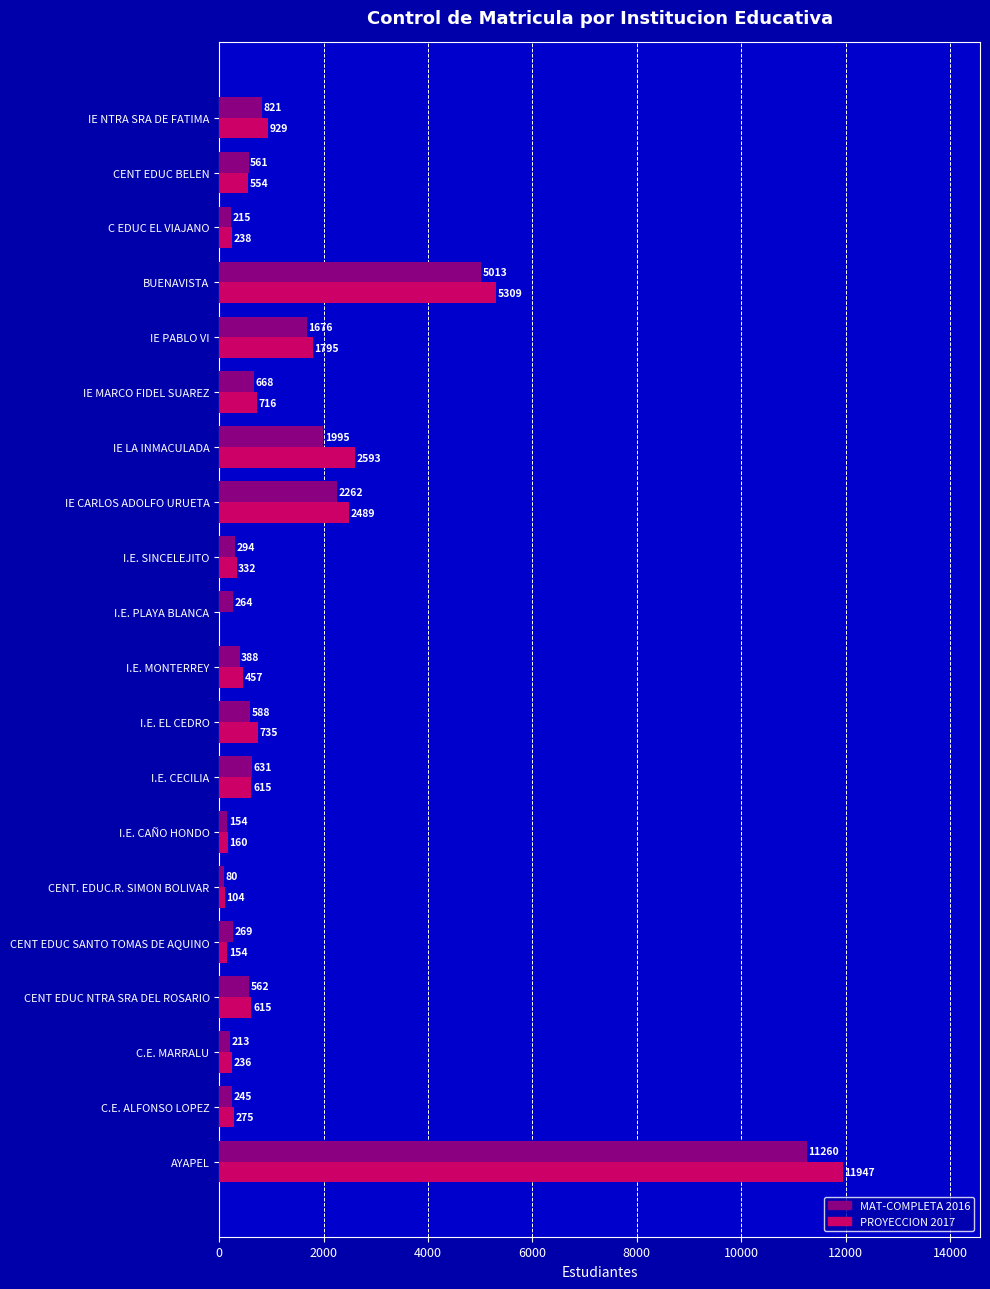

How many data points does each series have?

20